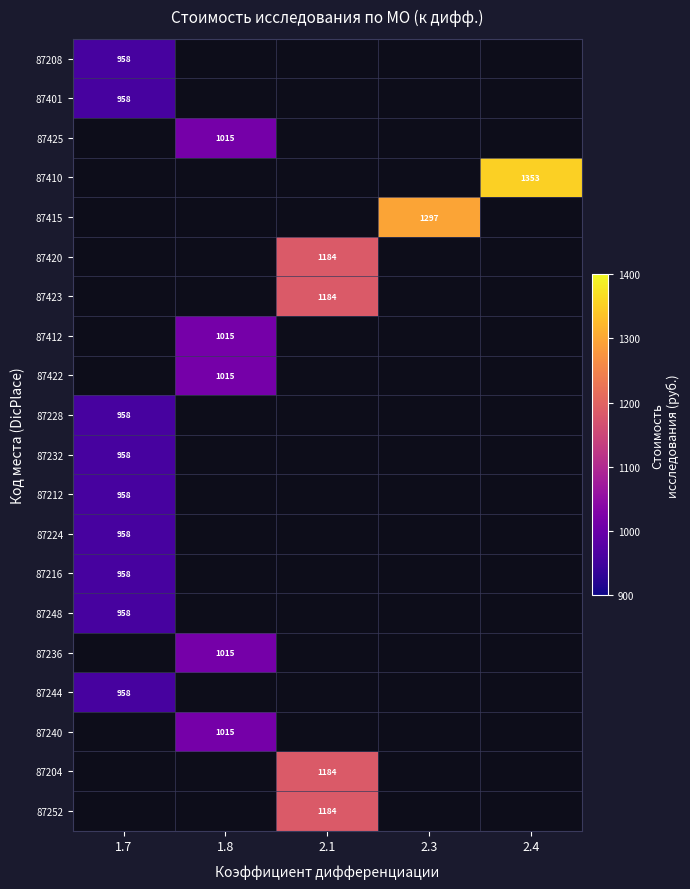

Is it true that 87248 equals 958 at 1.7?

True